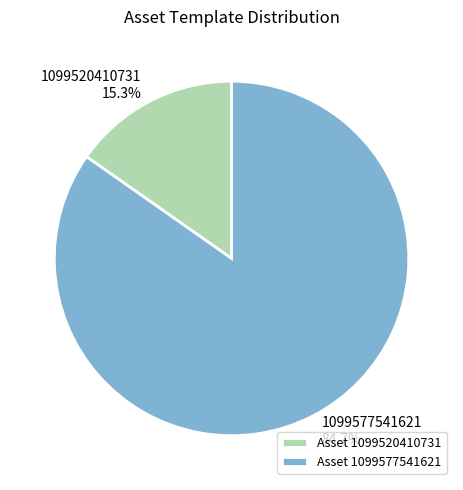

Which slice is the smallest?

1099520410731